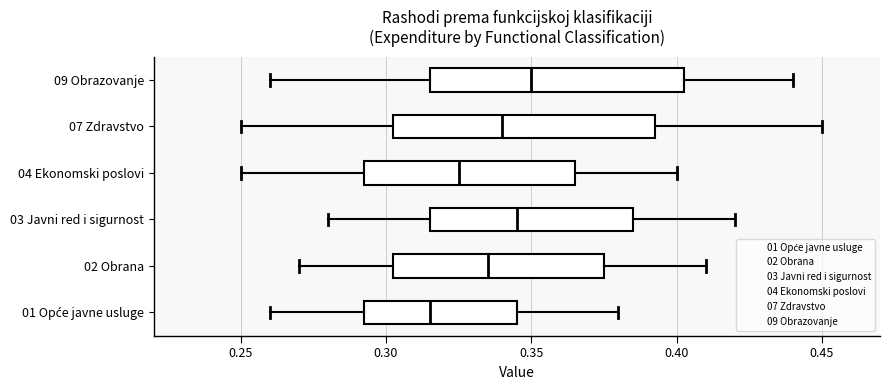

Reading bottom to top, transcribe this box plot: for each box, give where its median line is, the range the box spans, and where its two whiskers end, as read against the x-axis. The values are not printed on the chart, so give them approximately, as read against the axis.

01 Opće javne usluge: median 0.315, box 0.295 to 0.345, whiskers 0.260 to 0.380
02 Obrana: median 0.335, box 0.305 to 0.375, whiskers 0.270 to 0.410
03 Javni red i sigurnost: median 0.345, box 0.315 to 0.385, whiskers 0.280 to 0.420
04 Ekonomski poslovi: median 0.325, box 0.295 to 0.365, whiskers 0.250 to 0.400
07 Zdravstvo: median 0.340, box 0.305 to 0.395, whiskers 0.250 to 0.450
09 Obrazovanje: median 0.350, box 0.315 to 0.405, whiskers 0.260 to 0.440